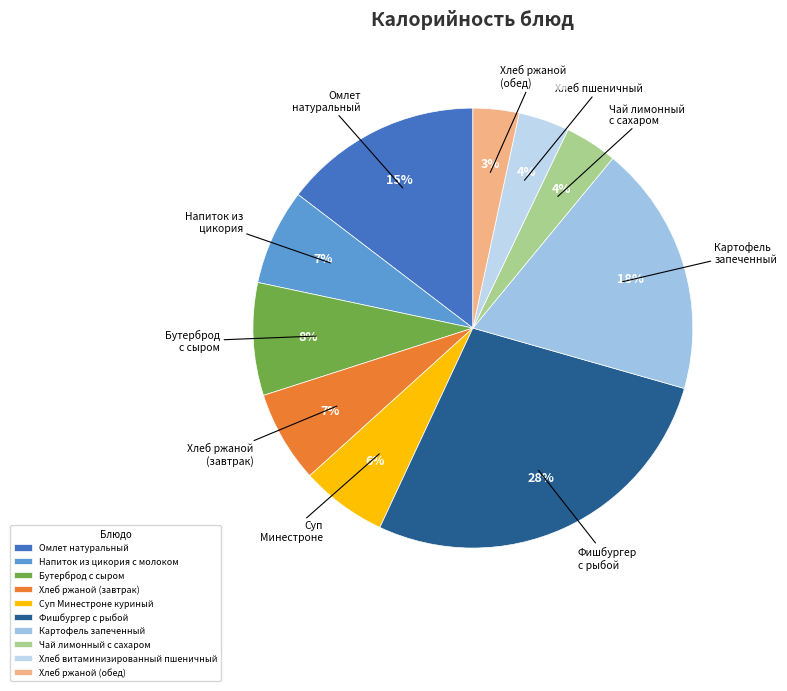

How many slices are in this pie chart?

10